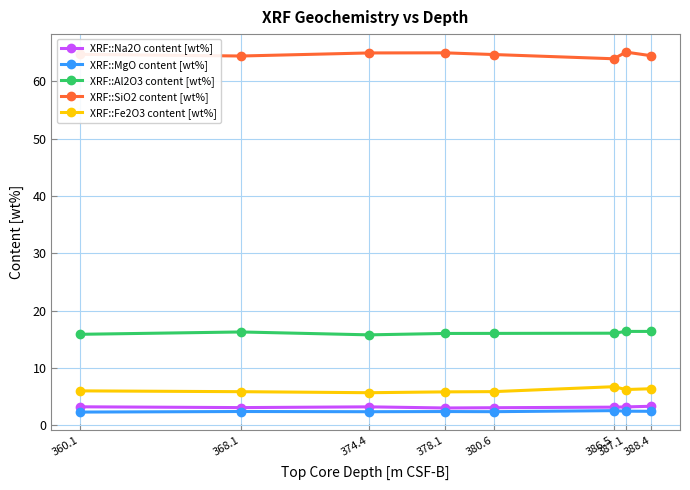

What is the approximate value of XRF::MgO content [wt%] at 380.6?

2.3